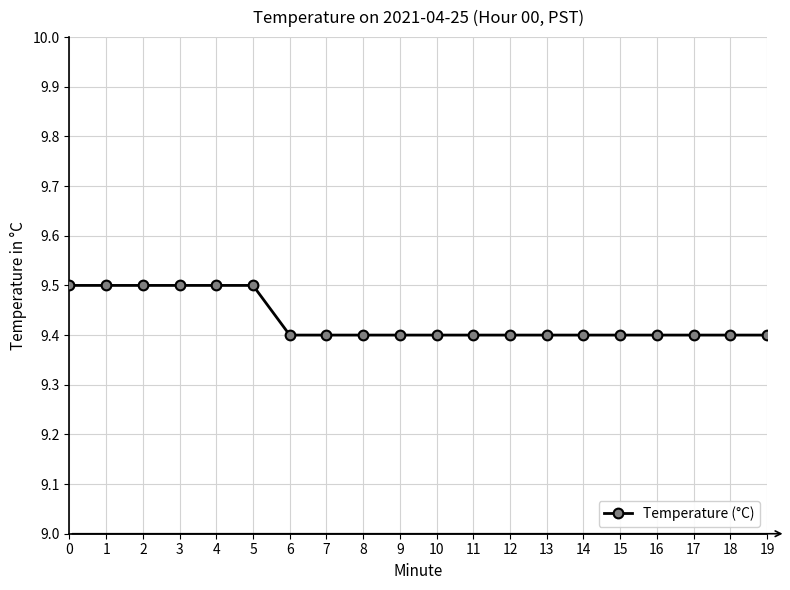

Which has a higher value, 13 or 4?

4